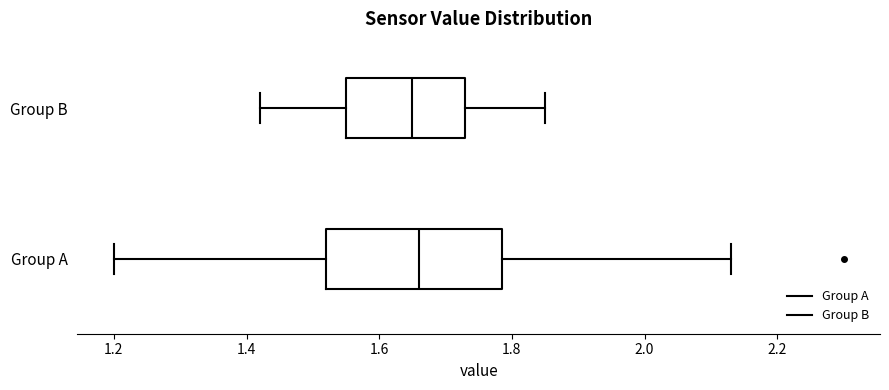

Reading bottom to top, read every box against the x-axis: the position of its median line, the range the box covers, and the ends of its whiskers. The values are not printed on the chart, so give them approximately, as read against the axis.

Group A: median 1.66, box 1.52 to 1.78, whiskers 1.20 to 2.14
Group B: median 1.66, box 1.56 to 1.74, whiskers 1.42 to 1.86